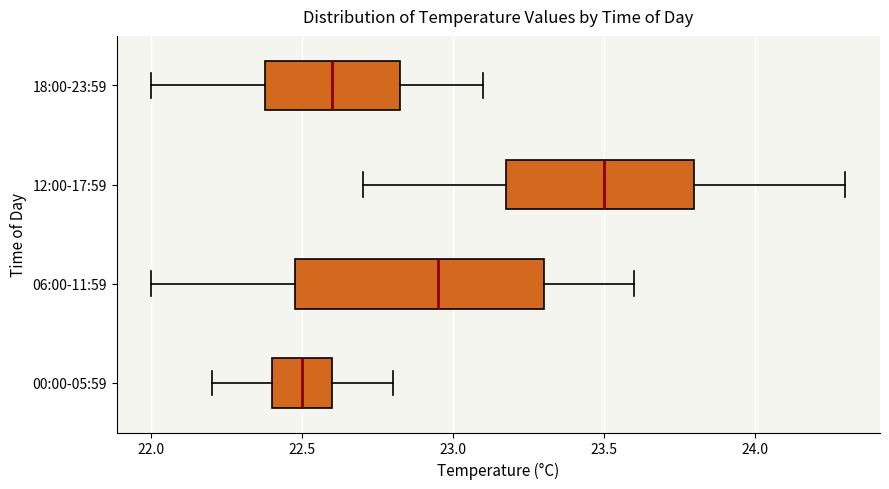

Where is the left edge of the box for 06:00-11:59 on the x-axis? The values are not printed on the chart, so give them approximately, as read against the axis.

22.50